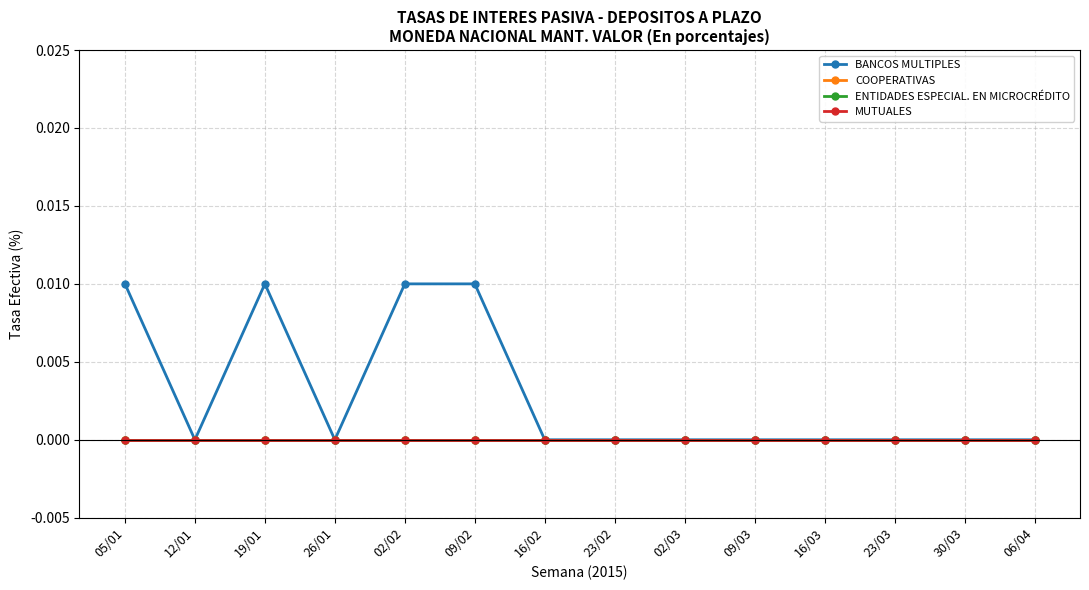

Is the value of BANCOS MULTIPLES at 06/04 greater than the value of ENTIDADES ESPECIAL. EN MICROCRÉDITO at 09/03?

No